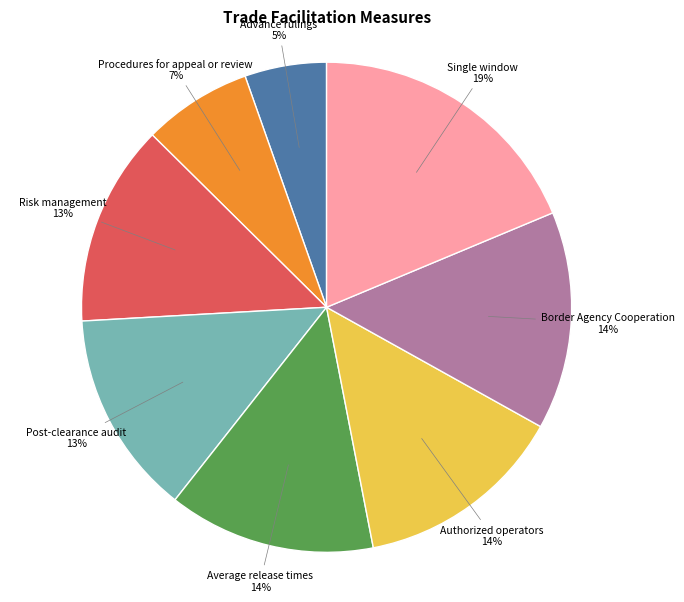

Combined, do Border Agency Cooperation and Procedures for appeal or review account for over 50%?

No